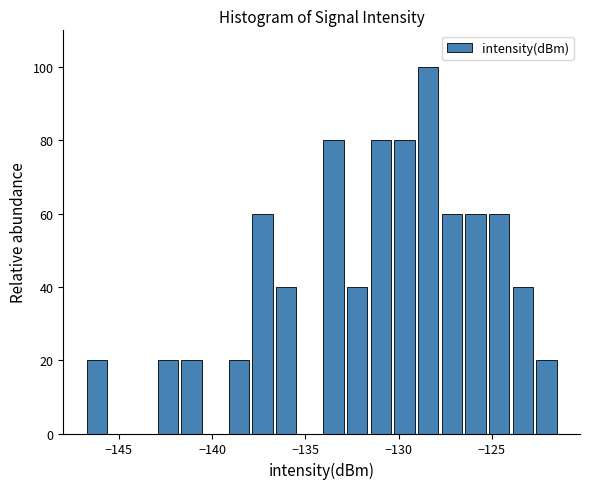

Read against the x-axis, roughly where is the centre of the tallest bar?

-128.5